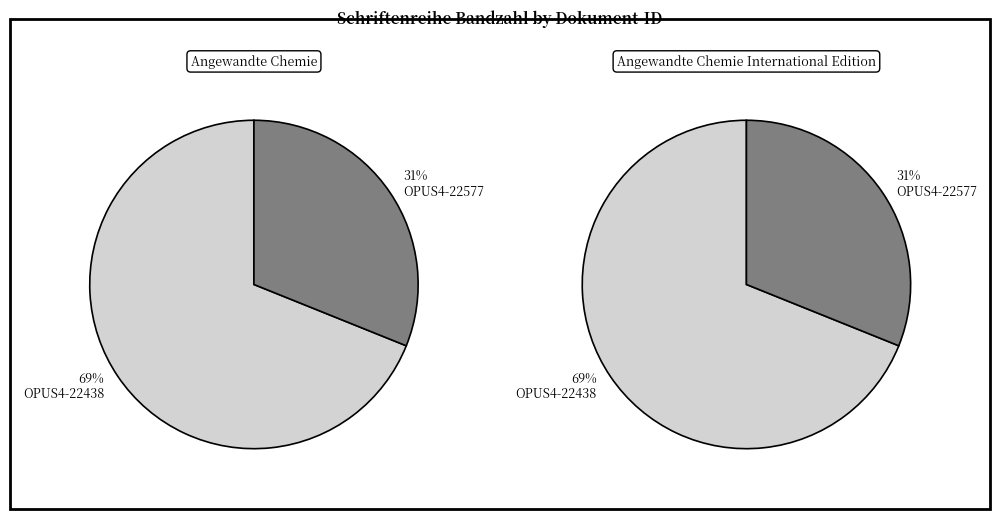

Is it true that OPUS4-22577 is 31% of the pie?

True